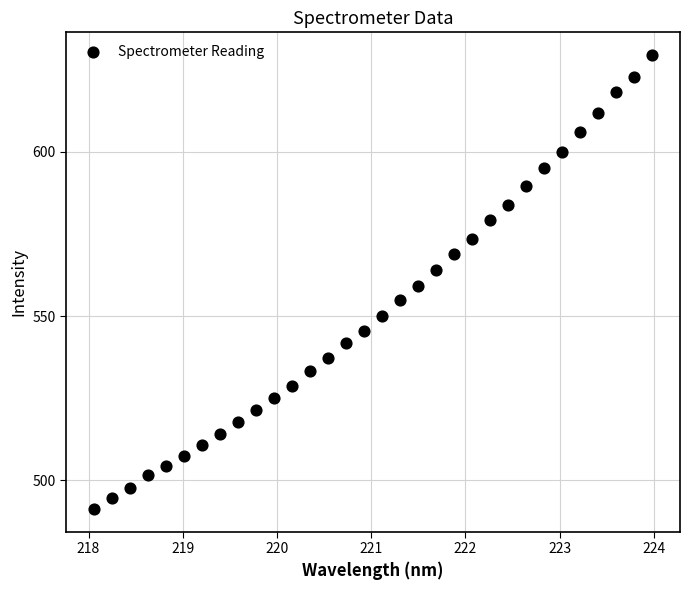

What is the range of X values (max minus min)?

5.9